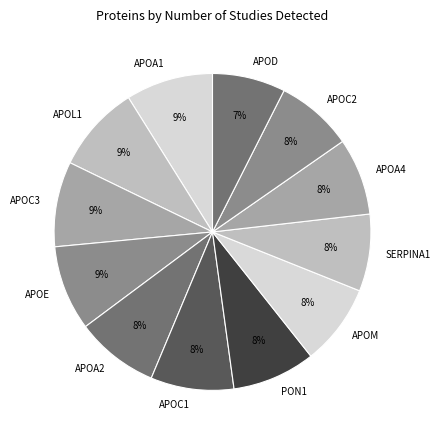

Is the sum of APOM and APOC3 greater than half?

No